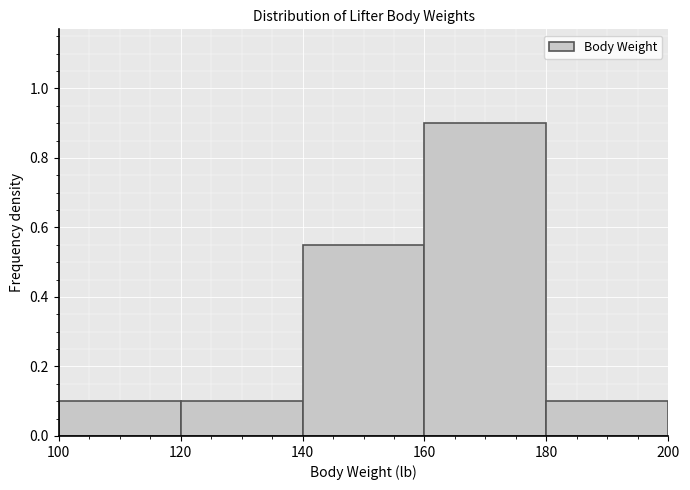

Reading left to right, list every bar in this chart as the range it spans on the x-axis followed by its height. The values are not printed on the chart, so give them approximately, as read against the axis.

100 to 120: 0.10
120 to 140: 0.10
140 to 160: 0.56
160 to 180: 0.90
180 to 200: 0.10